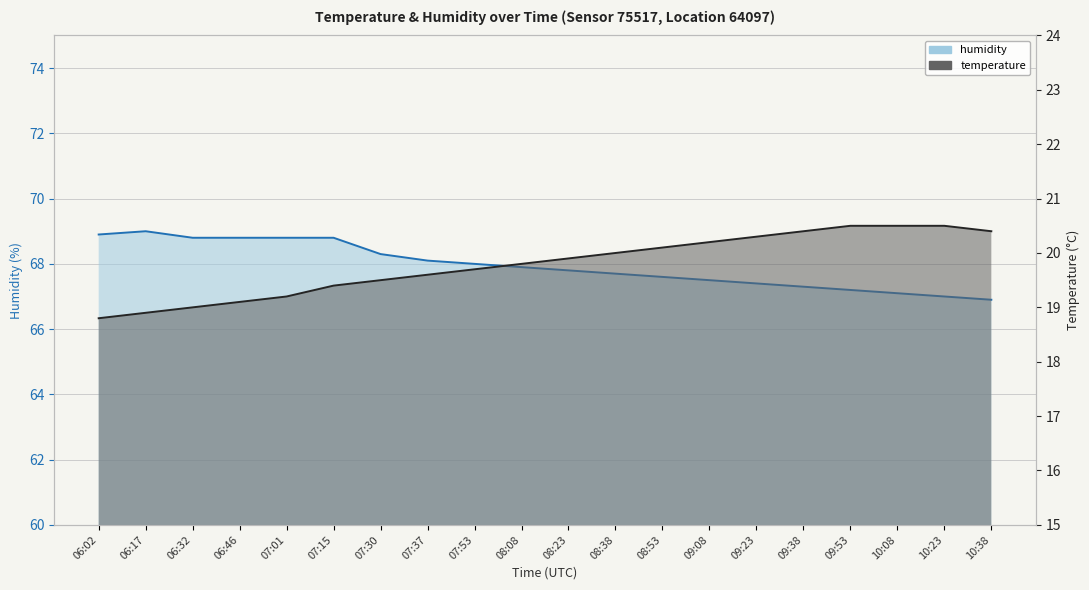

Read the humidity value at 07:37.

68.1